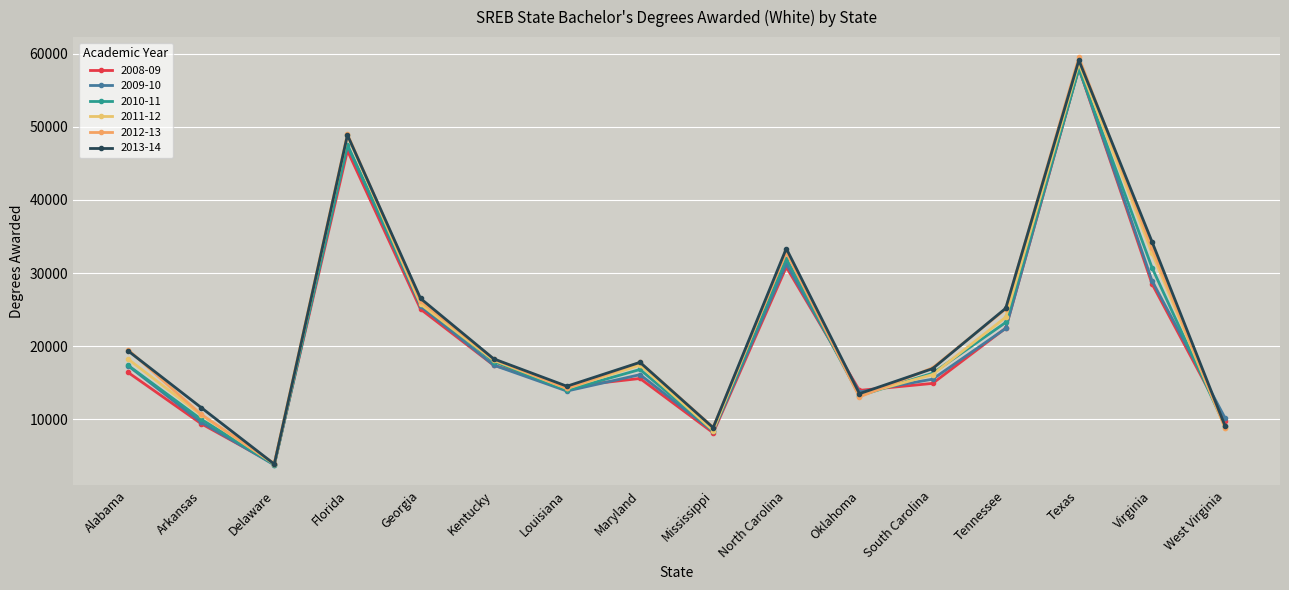

How many interior local peaks does the 2012-13 series have?

4